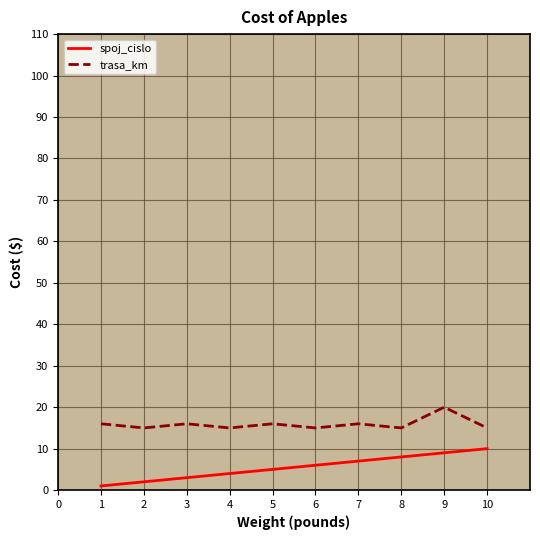

Is it true that spoj_cislo equals 7 at 7?

True